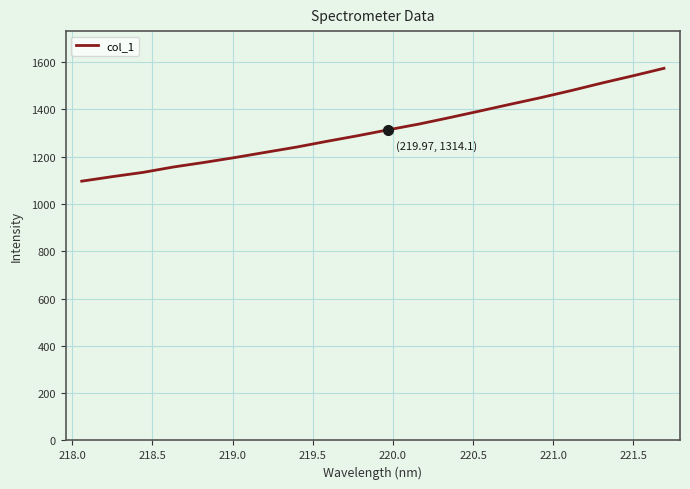

What is the minimum value shown in the chart?

1096.8